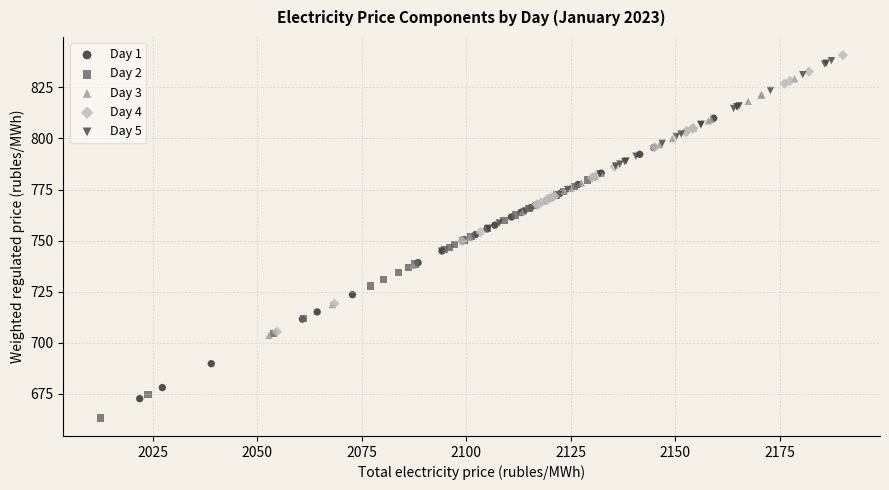

Which series reaches the minimum Y coordinate?

Day 2